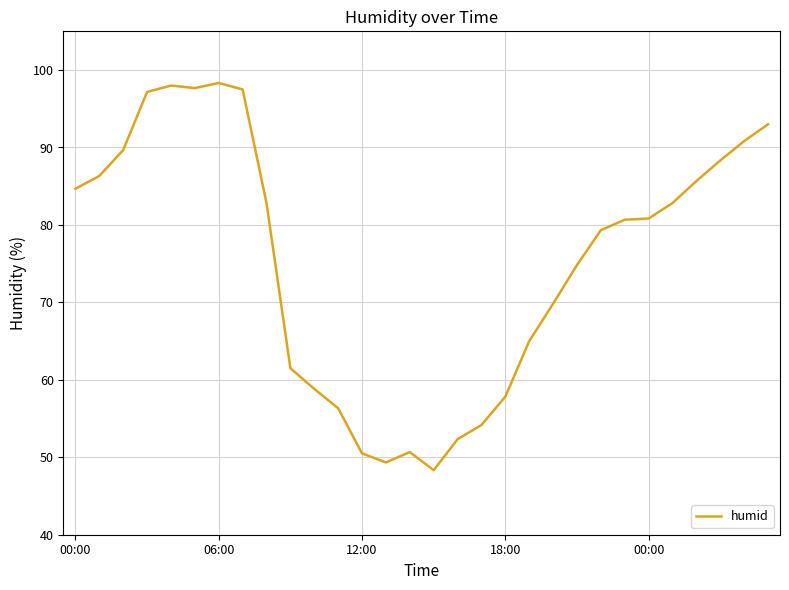

What is the difference between the maximum and minimum values?

50.0